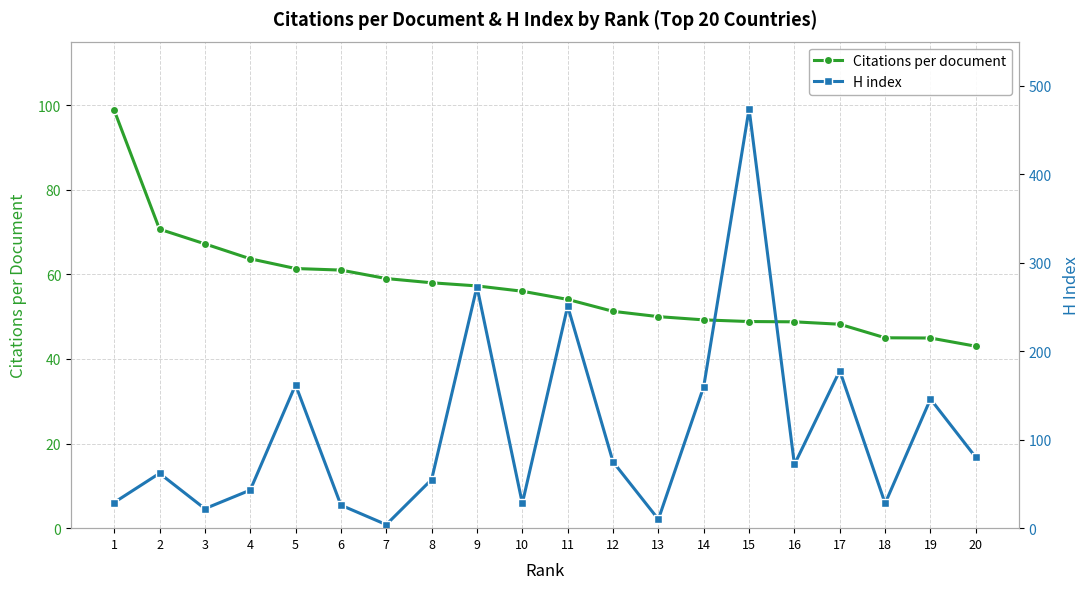

How many lines are shown in the chart?

2